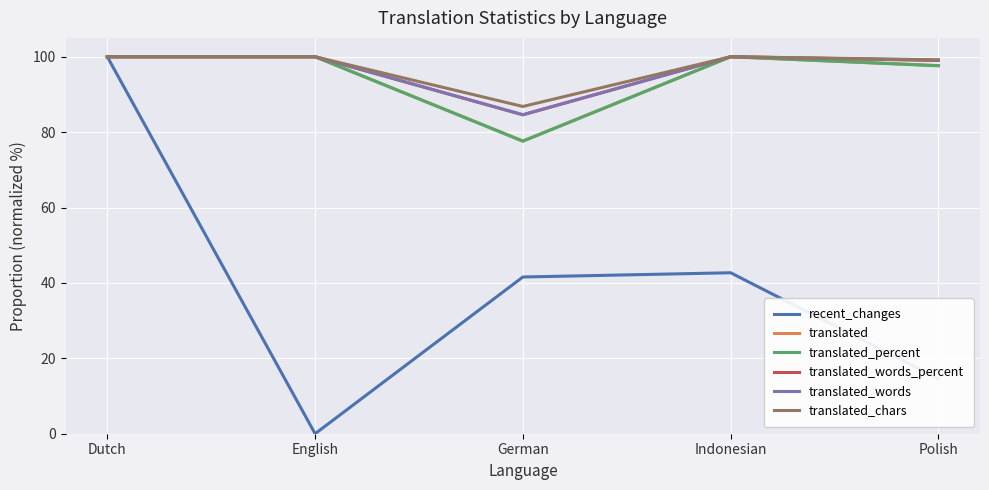

Reading left to right, what are all the values shown in this chart?

recent_changes: Dutch=100.0	English=0.0	German=41.6	Indonesian=42.7	Polish=14.6
translated: Dutch=100.0	English=100.0	German=77.6	Indonesian=100.0	Polish=97.6
translated_percent: Dutch=100.0	English=100.0	German=77.6	Indonesian=100.0	Polish=97.6
translated_words_percent: Dutch=100.0	English=100.0	German=84.6	Indonesian=100.0	Polish=99.0
translated_words: Dutch=100.0	English=100.0	German=84.6	Indonesian=100.0	Polish=99.1
translated_chars: Dutch=100.0	English=100.0	German=86.8	Indonesian=100.0	Polish=99.2